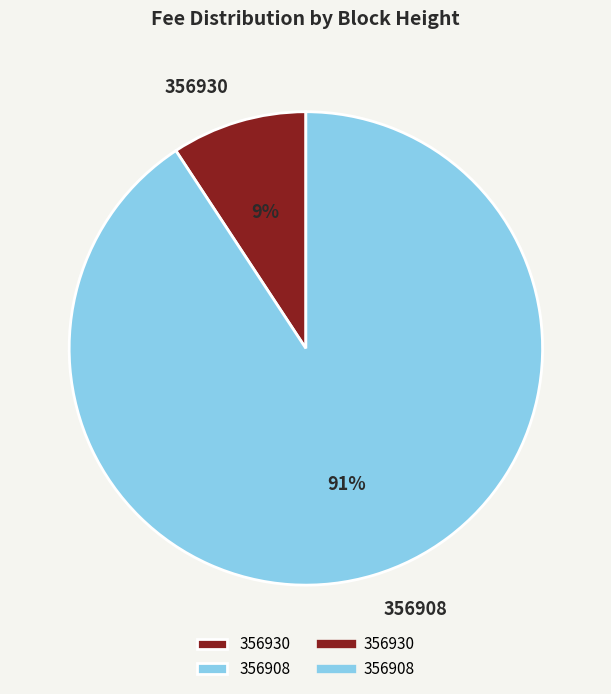

Which category has the biggest portion of the pie?

356908